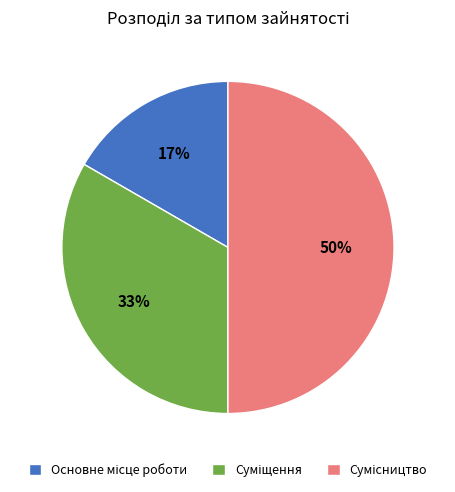

To the nearest percent, what is the difference between the largest and smallest slice percentages?

33%